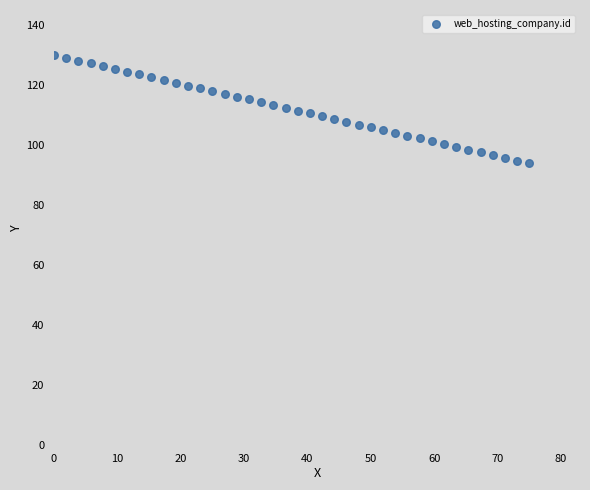

What is the range of X values (max minus min)?

75.0